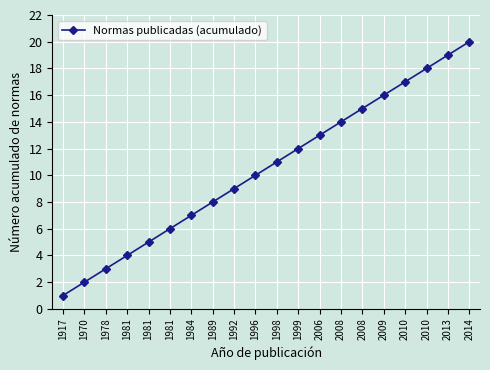

What value does the data have at 2006?

13